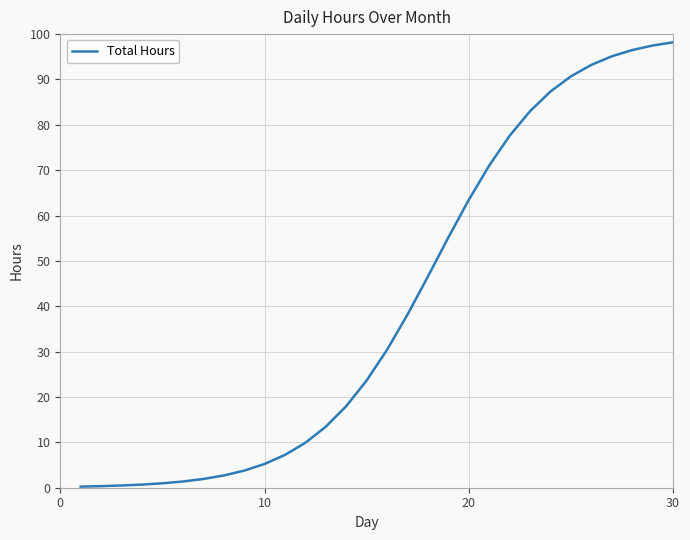

Does the chart have visible grid lines?

Yes